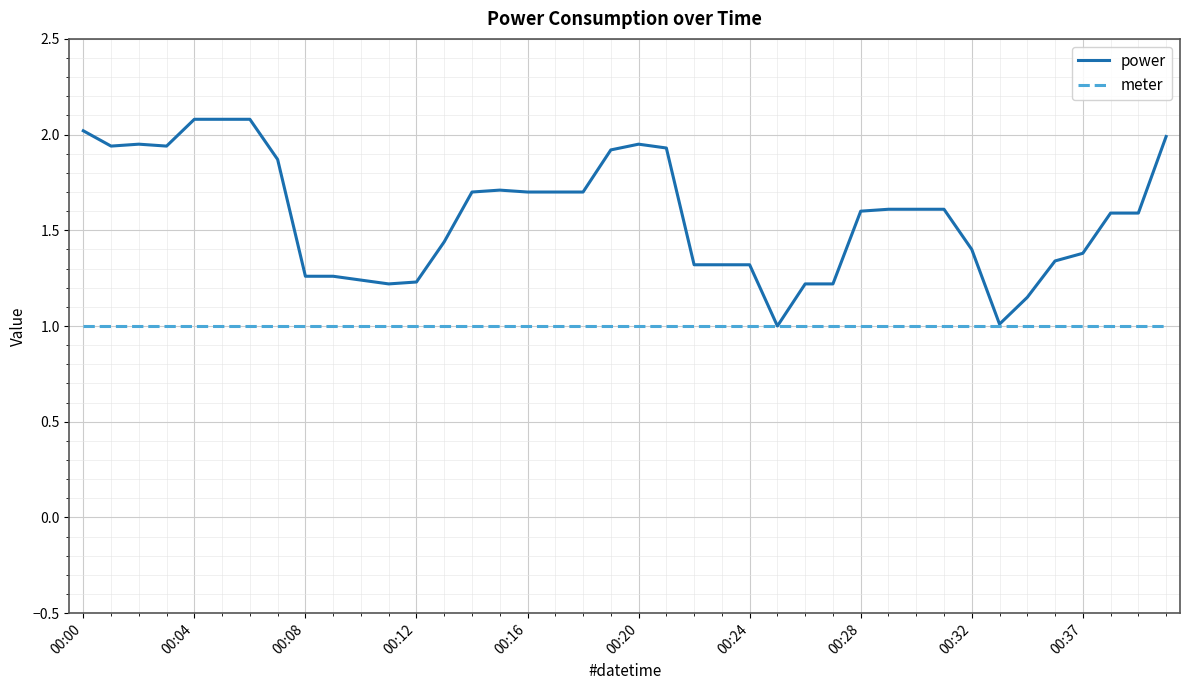

Which series has the widest spread of values?

power